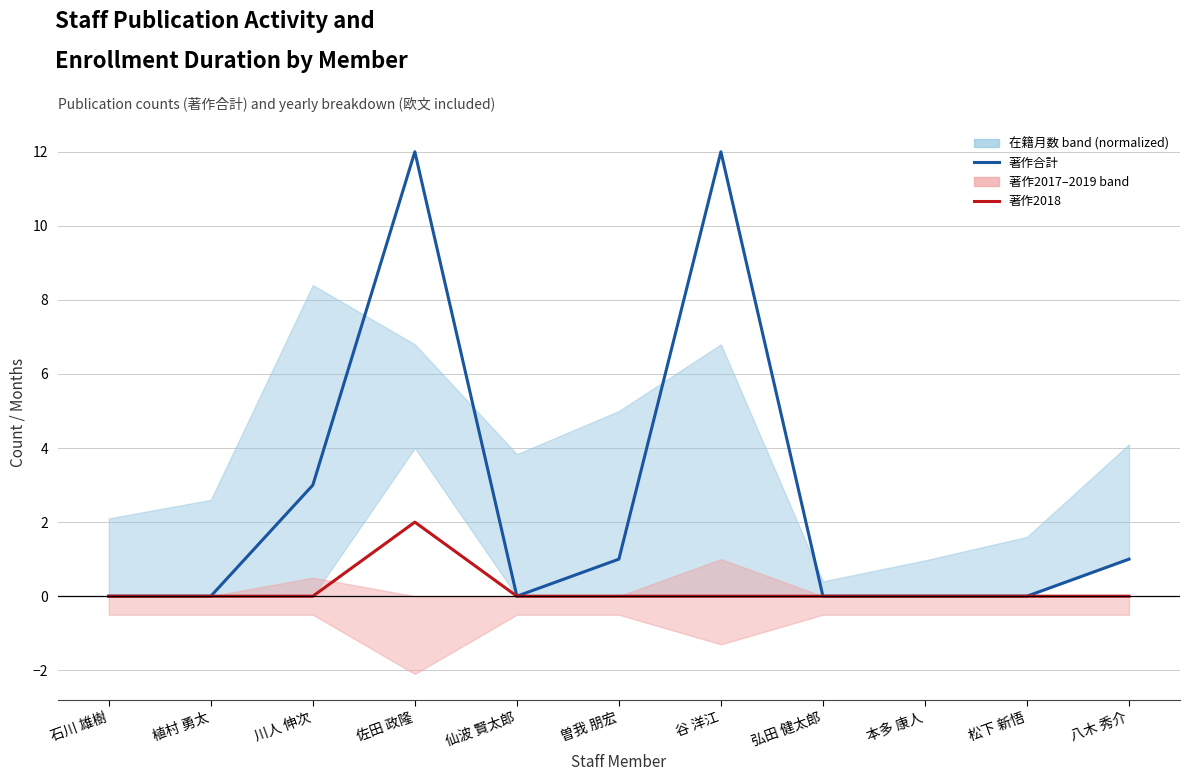

What is the label of the 9th point from the right?

川人 伸次